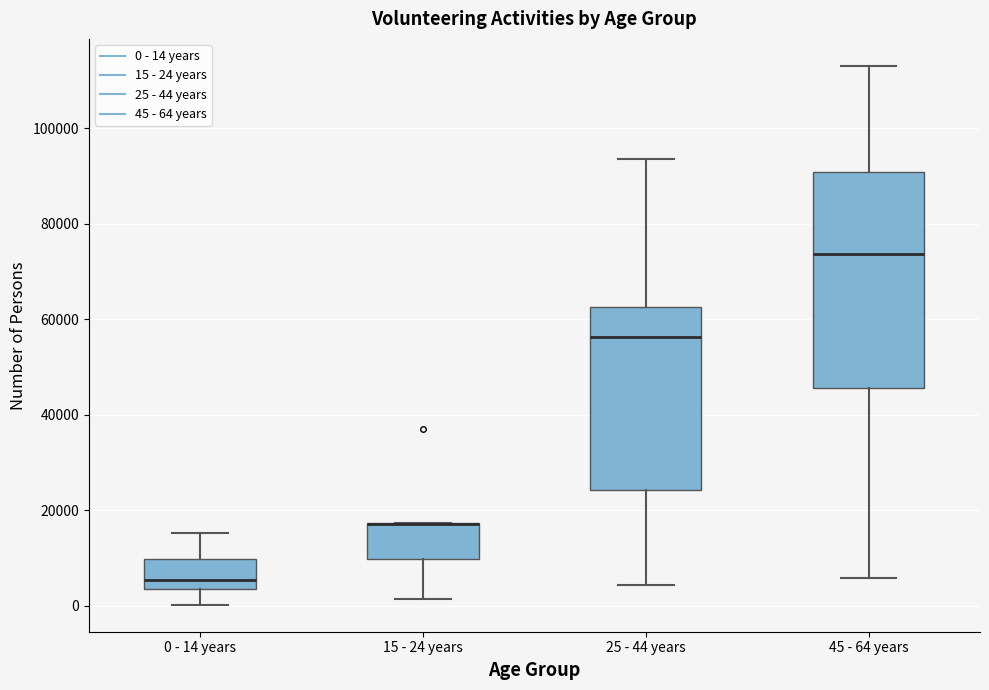

Reading left to right, read every box against the y-axis: the position of its median line, the range the box covers, and the ends of its whiskers. The values are not printed on the chart, so give them approximately, as read against the axis.

0 - 14 years: median 6000, box 4000 to 10000, whiskers 0 to 16000
15 - 24 years: median 18000 (drawn on the box's upper edge), box 10000 to 18000, whiskers 2000 to 18000
25 - 44 years: median 56000, box 24000 to 62000, whiskers 4000 to 94000
45 - 64 years: median 74000, box 46000 to 90000, whiskers 6000 to 114000